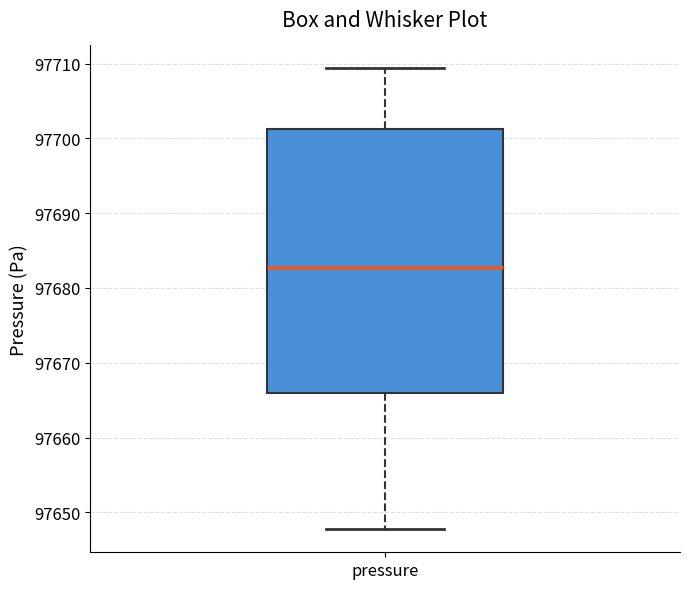

Where is the upper edge of the box for pressure on the y-axis? The values are not printed on the chart, so give them approximately, as read against the axis.

97701